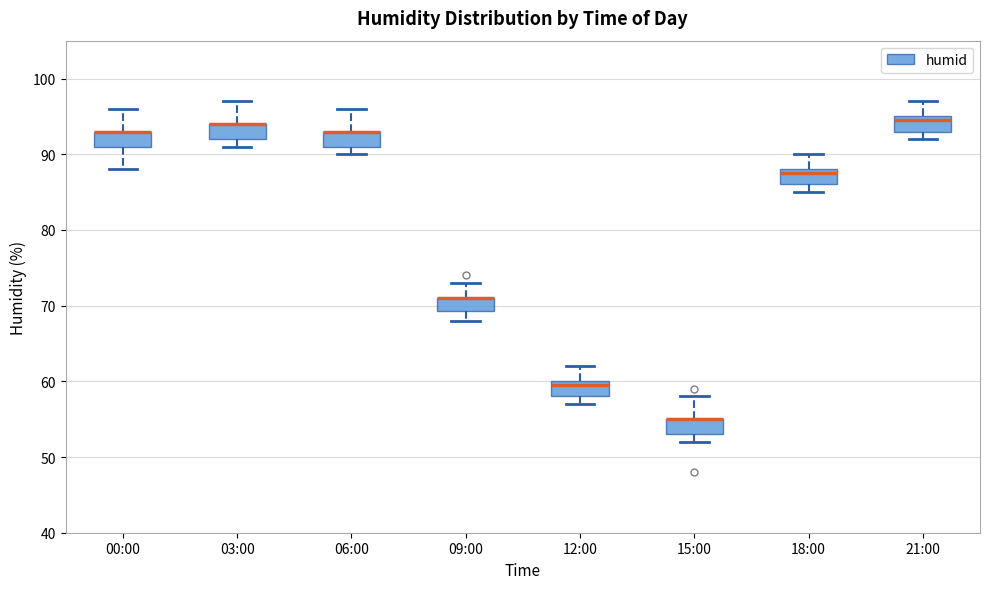

Reading left to right, read every box against the y-axis: the position of its median line, the range the box covers, and the ends of its whiskers. The values are not printed on the chart, so give them approximately, as read against the axis.

00:00: median 93 (drawn on the box's upper edge), box 91 to 93, whiskers 88 to 96
03:00: median 94 (drawn on the box's upper edge), box 92 to 94, whiskers 91 to 97
06:00: median 93 (drawn on the box's upper edge), box 91 to 93, whiskers 90 to 96
09:00: median 71 (drawn on the box's upper edge), box 69 to 71, whiskers 68 to 73
12:00: median 60 (just below the box's upper edge), box 58 to 60, whiskers 57 to 62
15:00: median 55 (drawn on the box's upper edge), box 53 to 55, whiskers 52 to 58
18:00: median 88 (just below the box's upper edge), box 86 to 88, whiskers 85 to 90
21:00: median 95 (just below the box's upper edge), box 93 to 95, whiskers 92 to 97